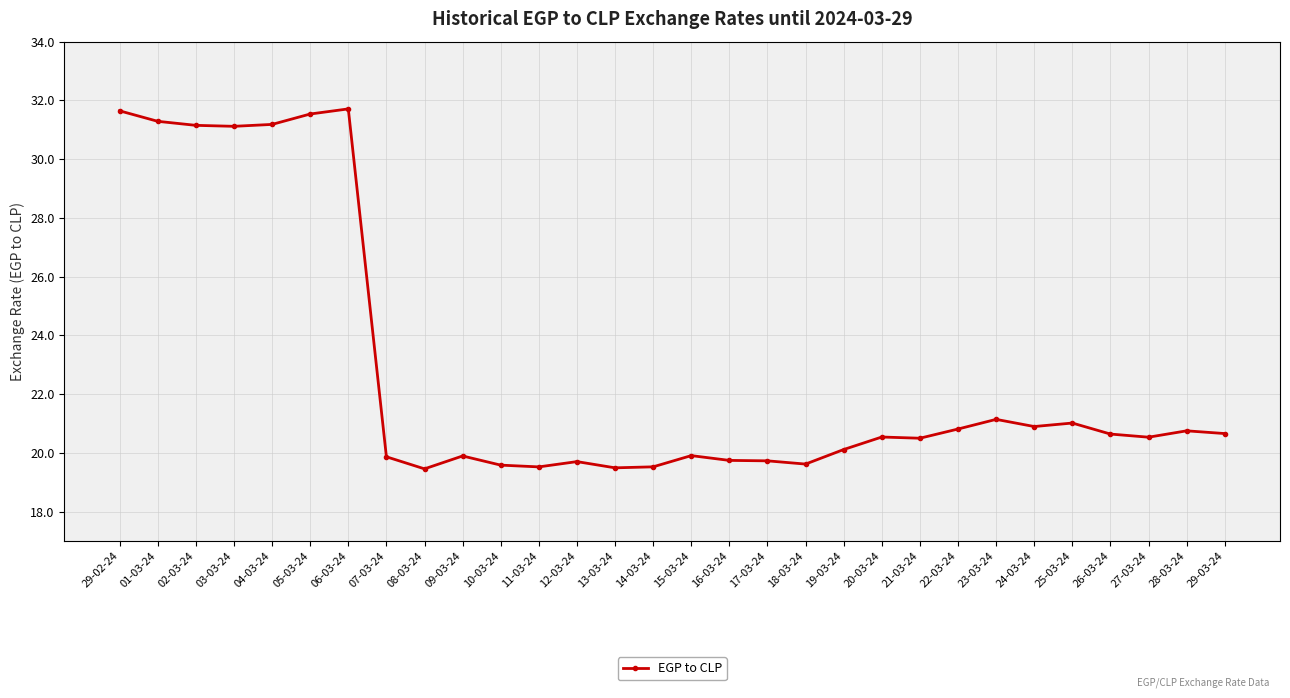

True or false: the data has more than 0 interior local peaks.

True